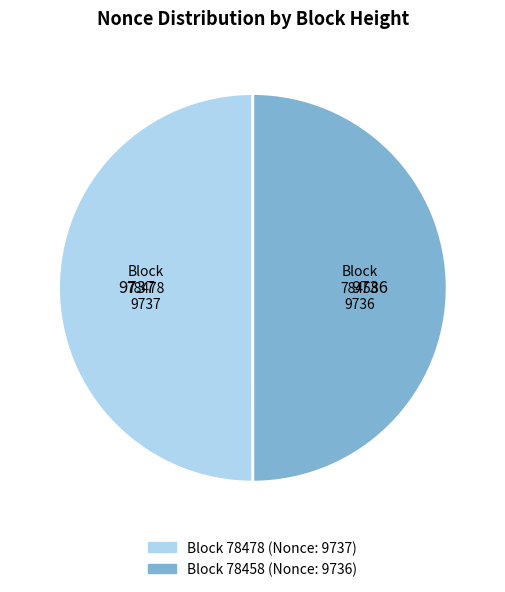

Count the number of slices in the pie.

2